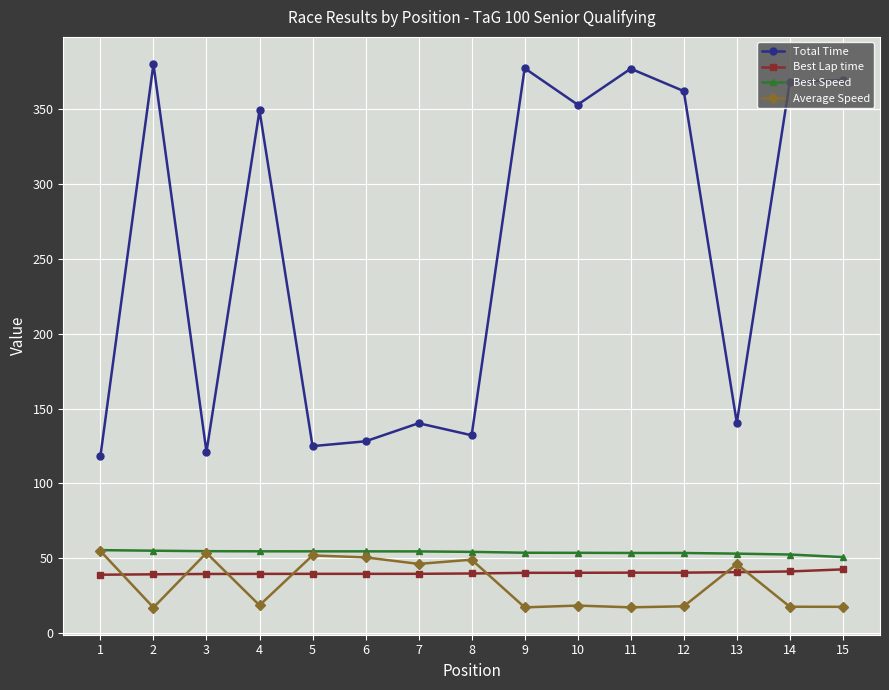

Which series has the largest total across all categories?

Total Time